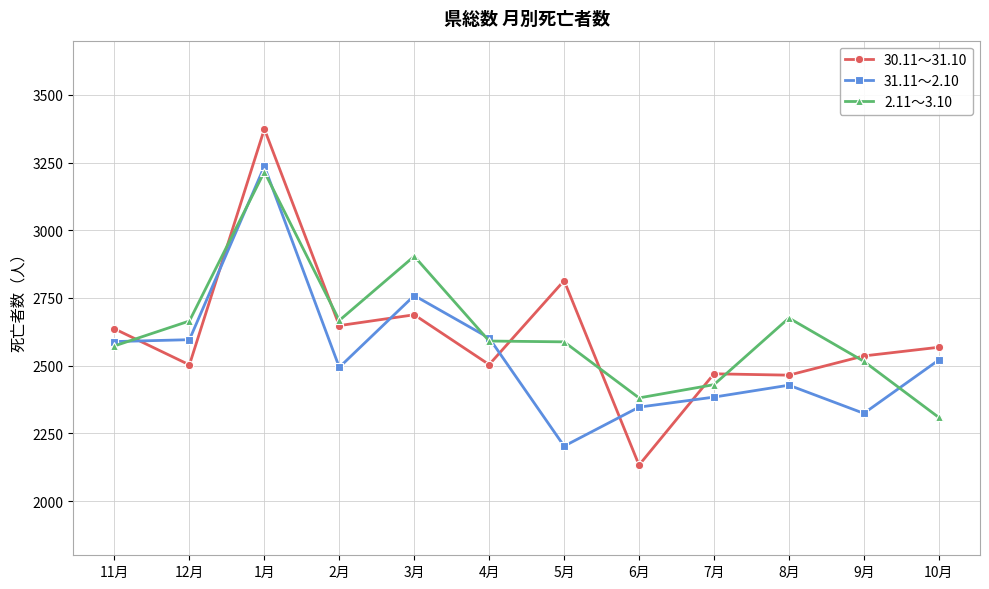

True or false: 31.11～2.10 and 30.11～31.10 cross at least once.

True